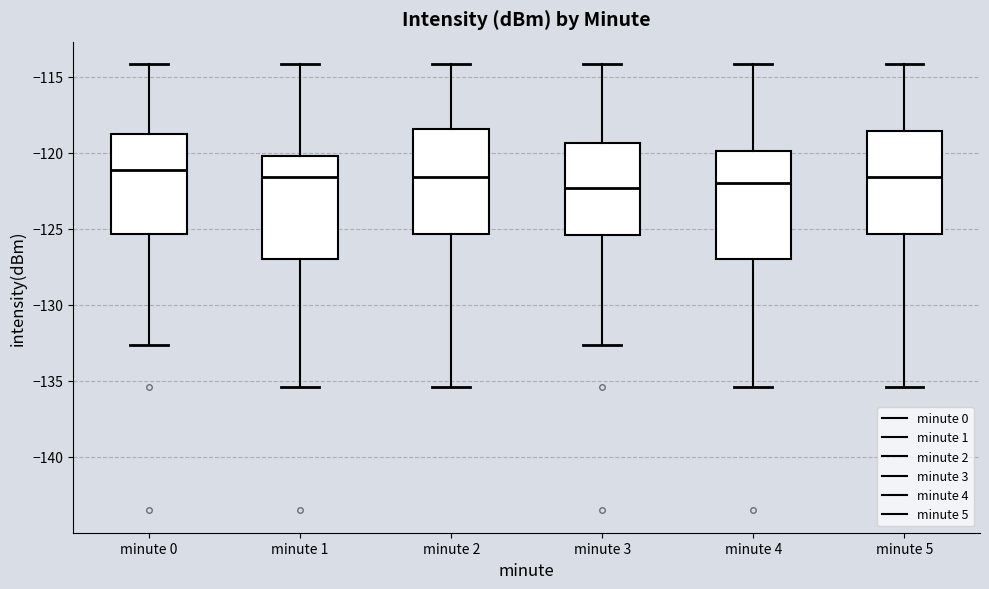

Where is the lower edge of the box for minute 5 on the y-axis? The values are not printed on the chart, so give them approximately, as read against the axis.

-125.5